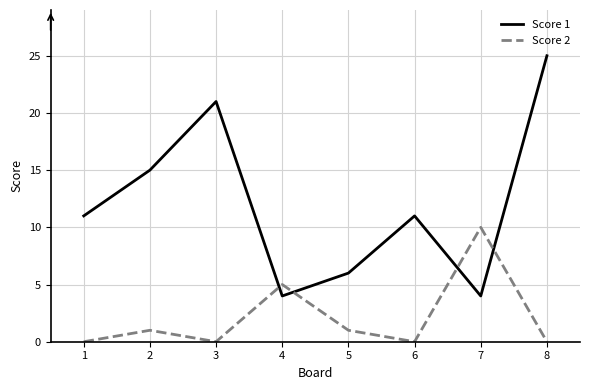

The value of Score 2 at 5 is 1. True or false?

True